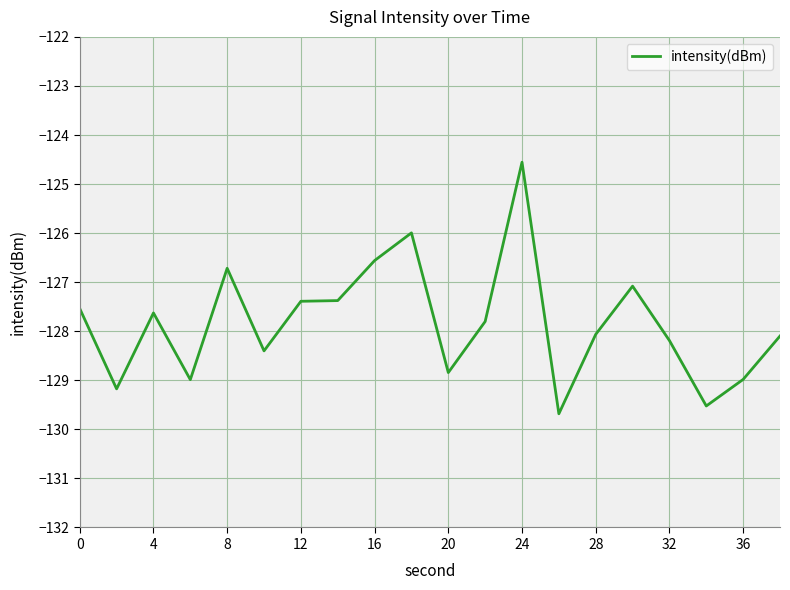

What is the minimum value shown in the chart?

-129.7